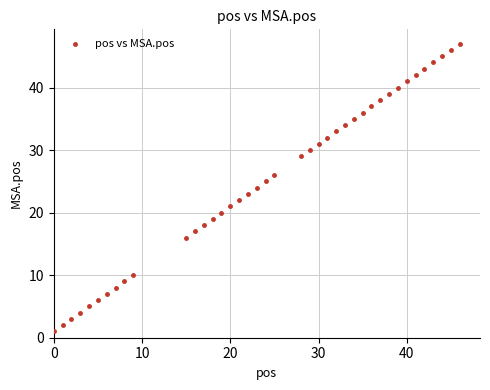

What is the range of Y values (max minus min)?

46